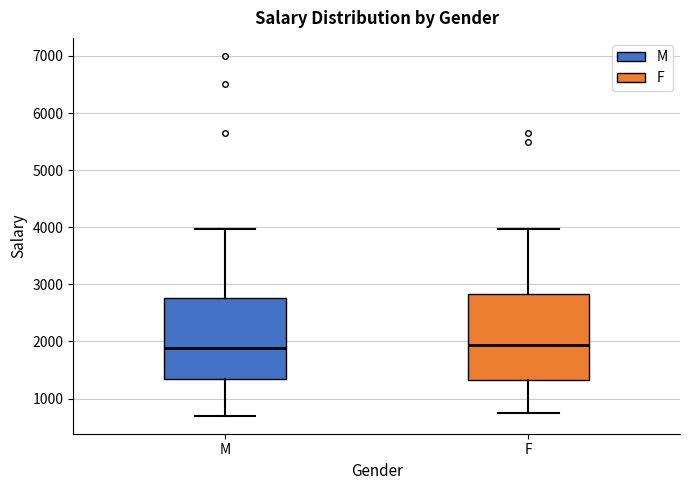

Reading left to right, transcribe this box plot: for each box, give where its median line is, the range the box spans, and where its two whiskers end, as read against the y-axis. The values are not printed on the chart, so give them approximately, as read against the axis.

M: median 1900, box 1300 to 2800, whiskers 700 to 4000
F: median 1900, box 1300 to 2800, whiskers 800 to 4000